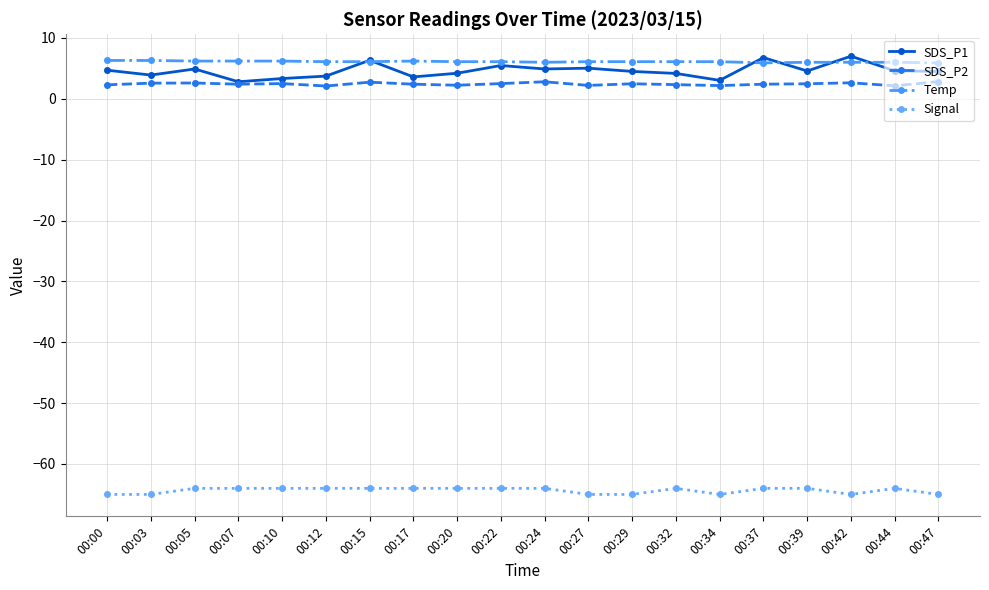

What is the lowest value of the Signal series?

-65.0